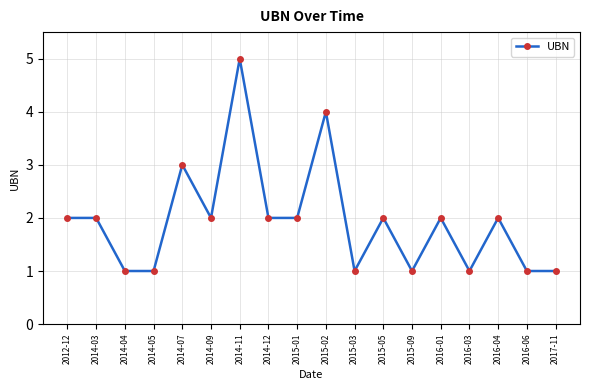

What is the change in value from 2014-12 to 2015-09?

-1